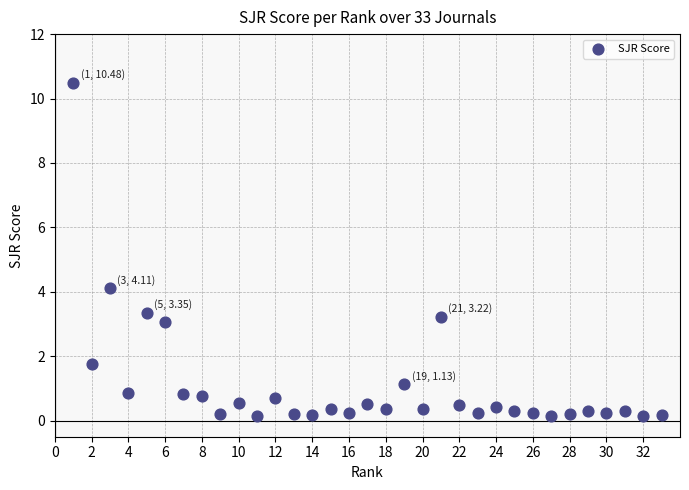

What Y value in the scatter plot is closest to 5?

4.1